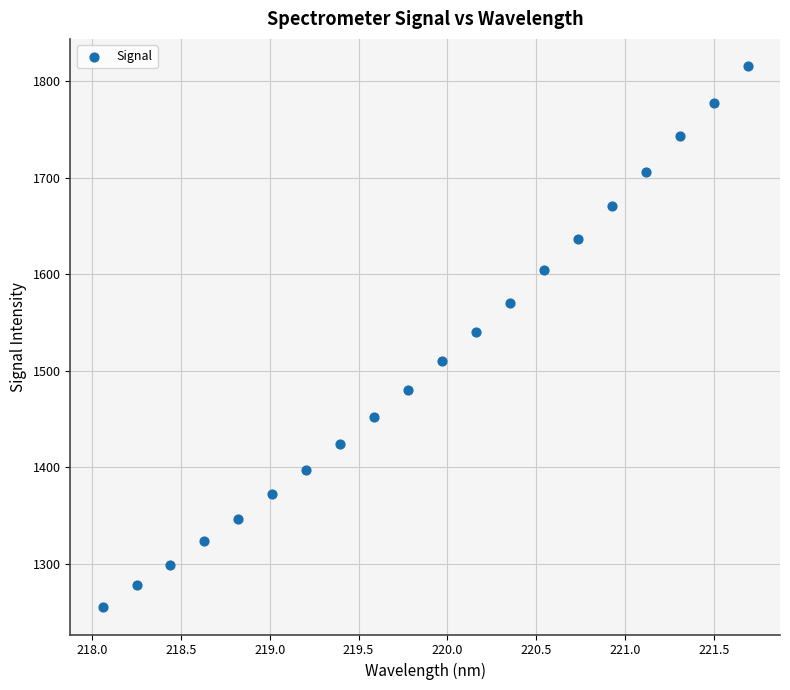

What is the range of Y values (max minus min)?

561.0